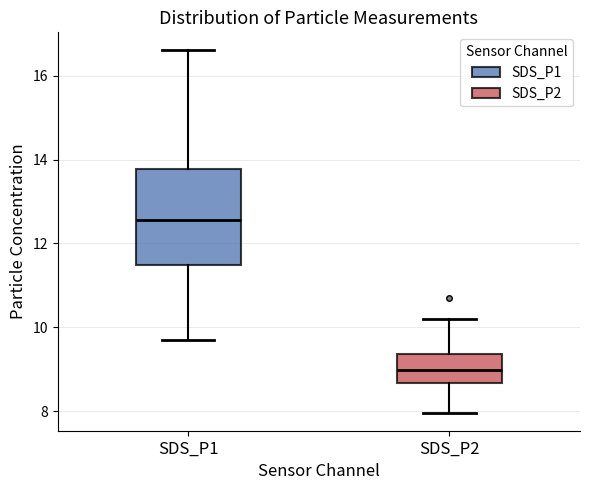

Reading left to right, read every box against the y-axis: the position of its median line, the range the box covers, and the ends of its whiskers. The values are not printed on the chart, so give them approximately, as read against the axis.

SDS_P1: median 12.6, box 11.4 to 13.8, whiskers 9.8 to 16.6
SDS_P2: median 9.0, box 8.6 to 9.4, whiskers 8.0 to 10.2